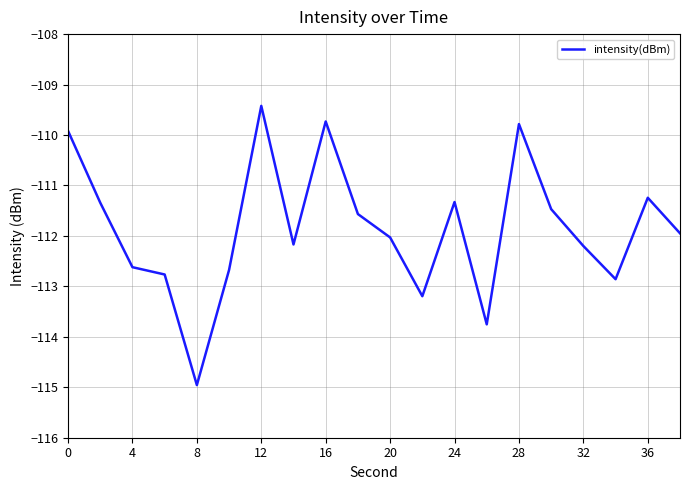

What is the difference between the maximum and minimum values?

5.5